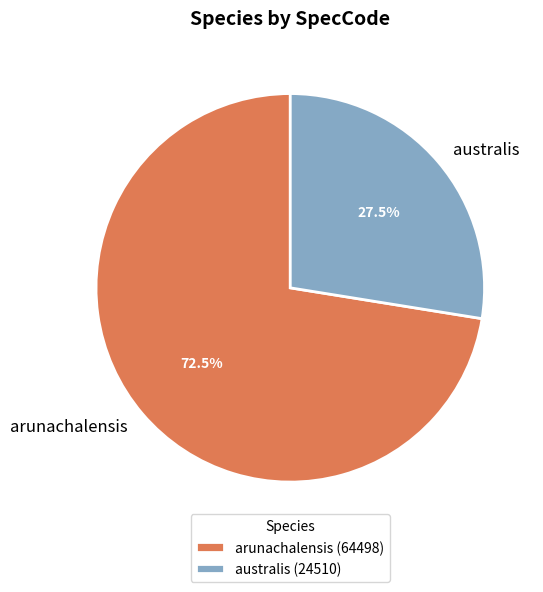

Count the number of slices in the pie.

2